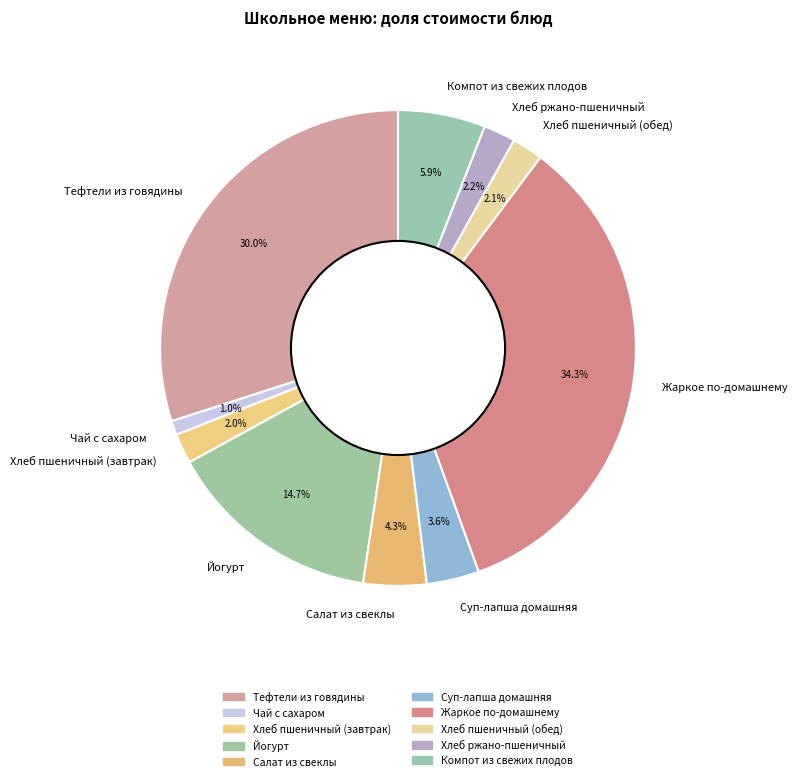

Which category has the biggest portion of the pie?

Жаркое по-домашнему